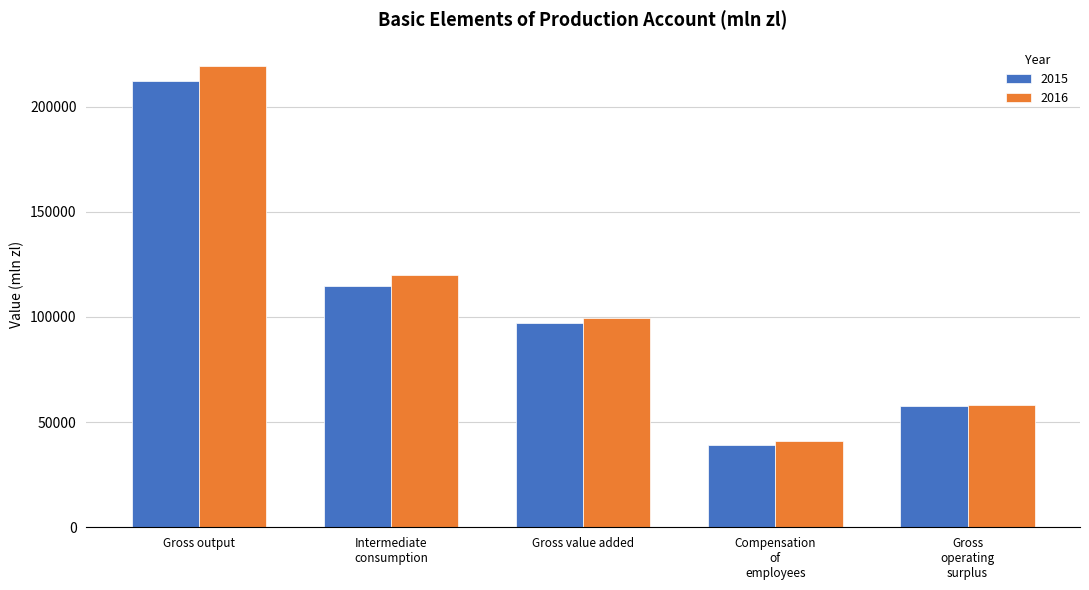

Reading right to left, extract all data points from this chart.

2015: 57851	39077	97060	114916	211976
2016: 58134	41189	99354	120115	219469